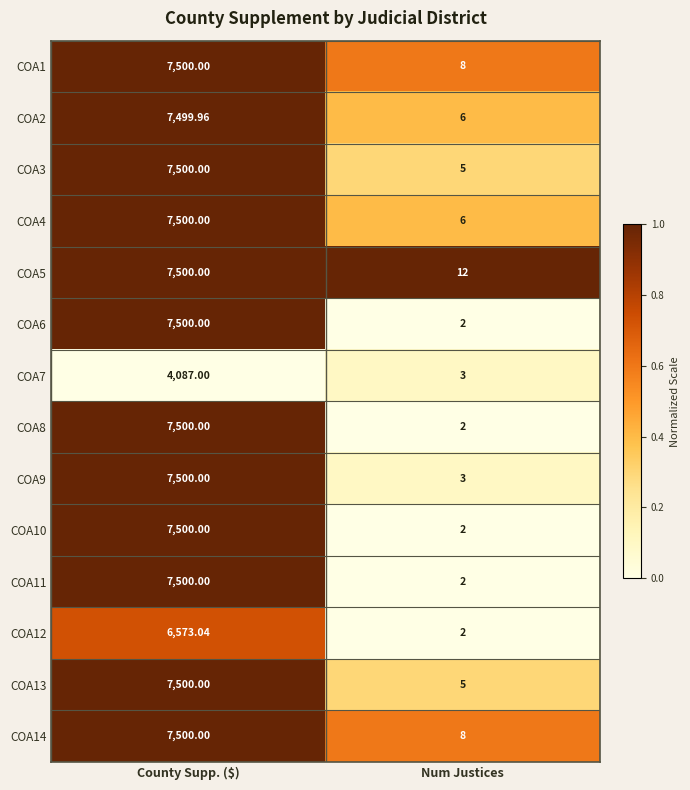

Which series has the largest total across all categories?

COA5